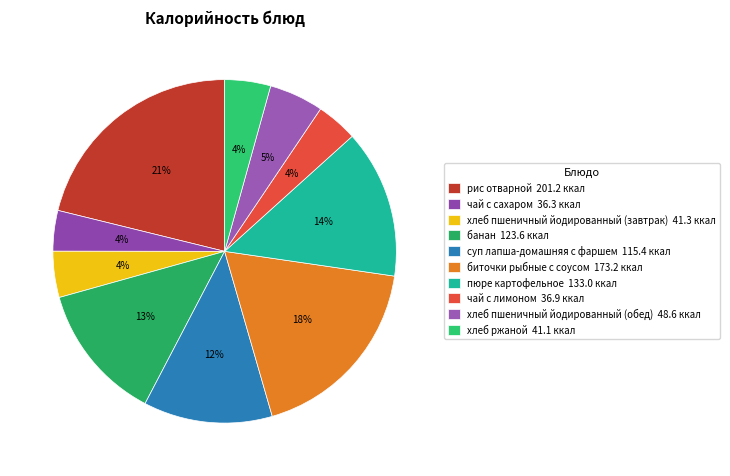

To the nearest percent, what portion does банан represent?

13%